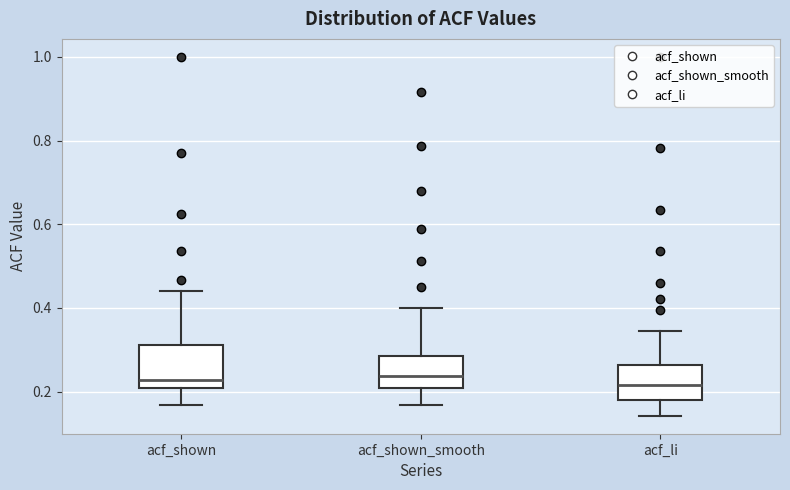

Reading left to right, transcribe this box plot: for each box, give where its median line is, the range the box spans, and where its two whiskers end, as read against the y-axis. The values are not printed on the chart, so give them approximately, as read against the axis.

acf_shown: median 0.22, box 0.20 to 0.32, whiskers 0.16 to 0.44
acf_shown_smooth: median 0.24, box 0.20 to 0.28, whiskers 0.16 to 0.40
acf_li: median 0.22, box 0.18 to 0.26, whiskers 0.14 to 0.34